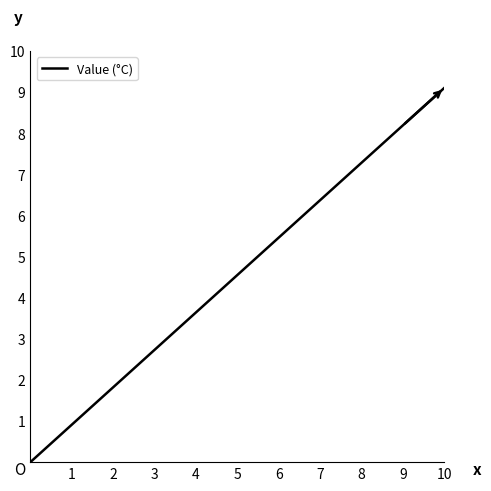

What is the difference between the maximum and minimum values?

9.1